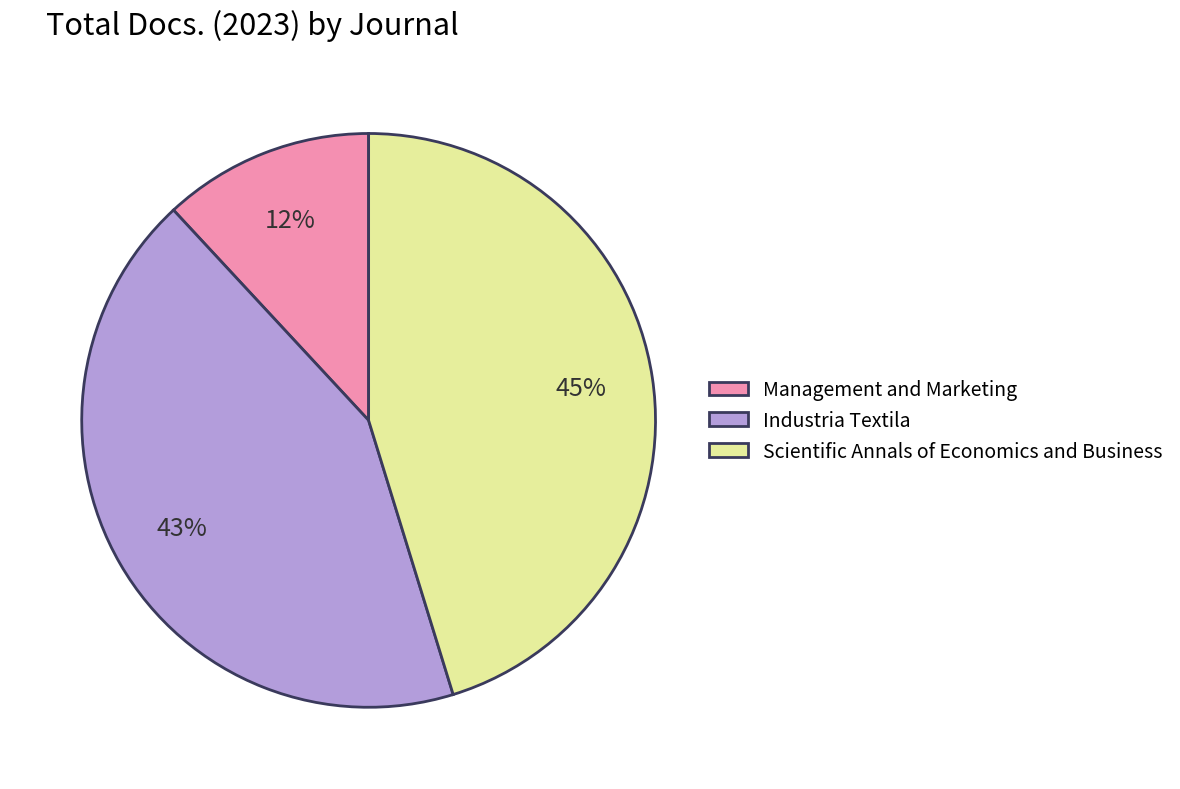

Which category has the biggest portion of the pie?

Scientific Annals of Economics and Business